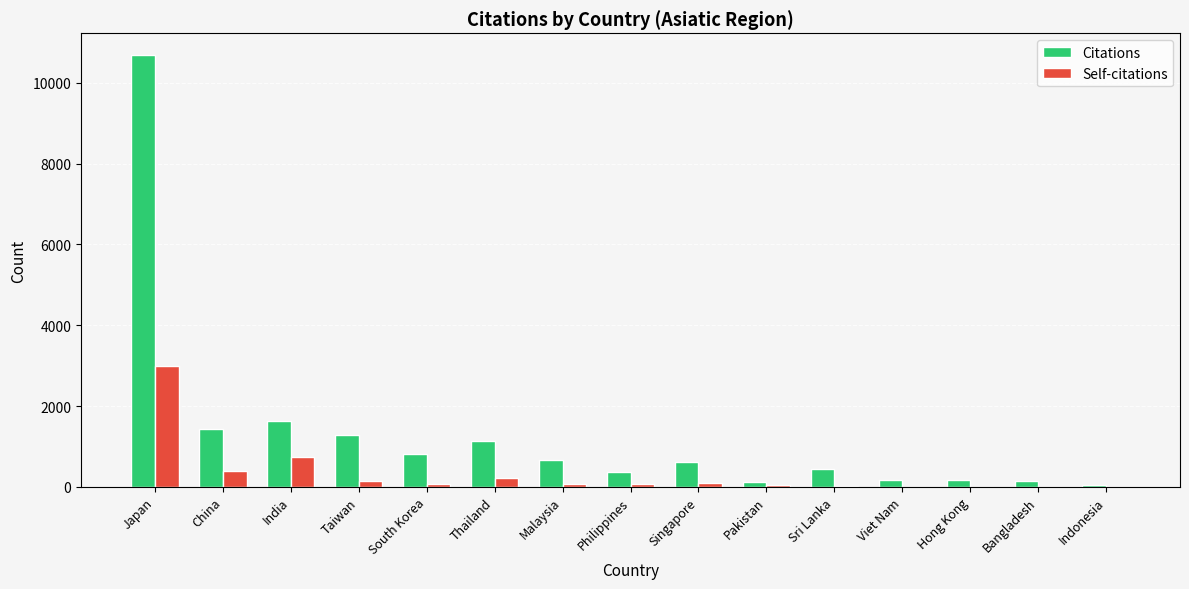

Read the Citations value at Philippines, to the nearest 50.

350